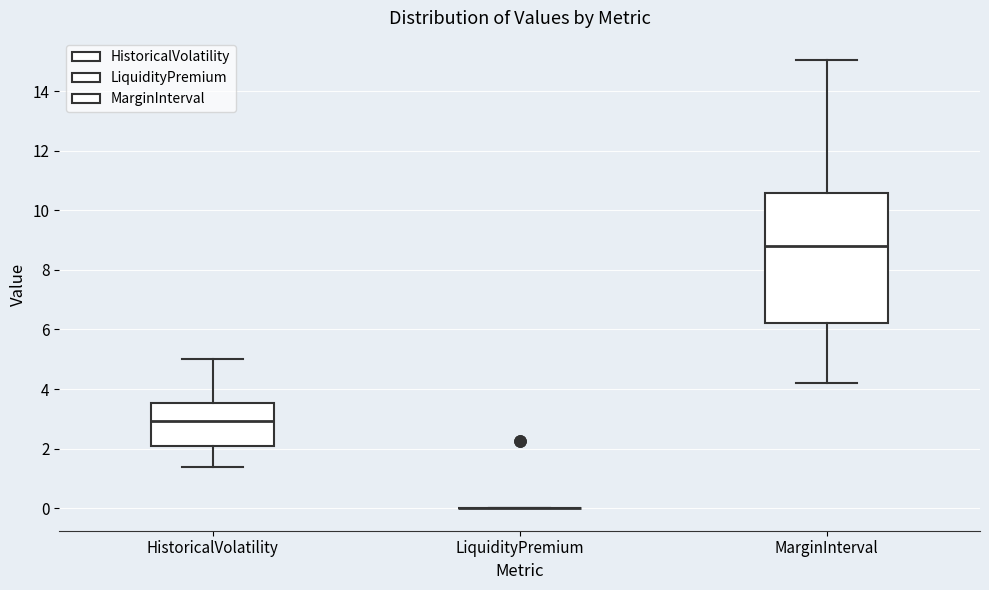

Reading left to right, transcribe this box plot: for each box, give where its median line is, the range the box spans, and where its two whiskers end, as read against the y-axis. The values are not printed on the chart, so give them approximately, as read against the axis.

HistoricalVolatility: median 3.0, box 2.0 to 3.6, whiskers 1.4 to 5.0
LiquidityPremium: box collapsed to a line at 0.0, whiskers 0.0 to 0.0
MarginInterval: median 8.8, box 6.2 to 10.6, whiskers 4.2 to 15.0